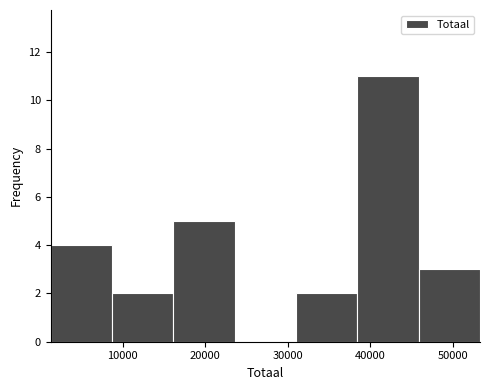

Reading left to right, transcribe this chart: for each bar, give the range it covers on the x-axis and its height. Neither the bar edges nor the heights are printed on the chart, so give them approximately, as read against the axes.

1000 to 9000: 4
9000 to 16000: 2
16000 to 24000: 5
24000 to 31000: 0
31000 to 38000: 2
38000 to 46000: 11
46000 to 53000: 3